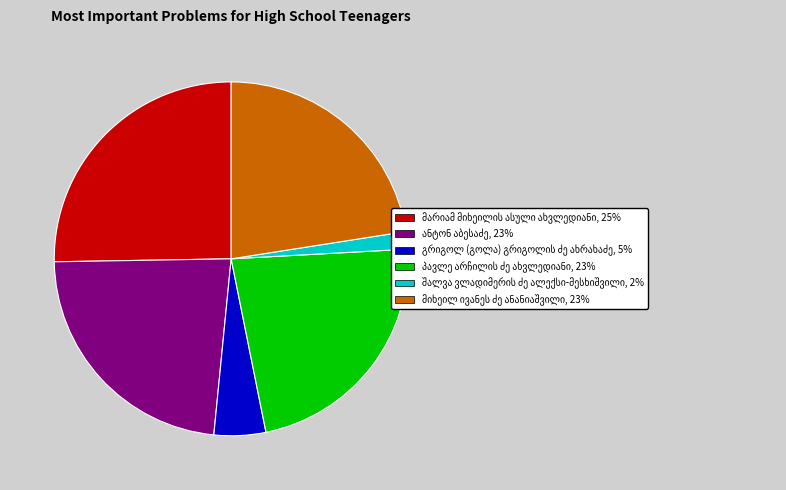

Is there any slice that represents more than half of the pie?

No